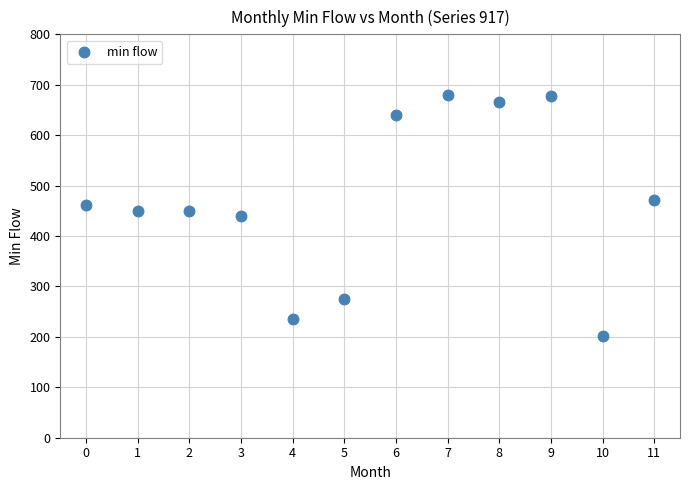

What is the average Y value?

470.6